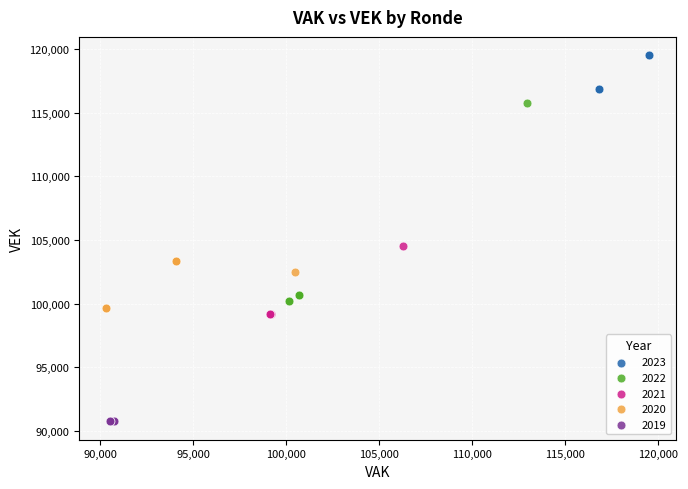

Which series has the largest Y range (max minus min)?

2022